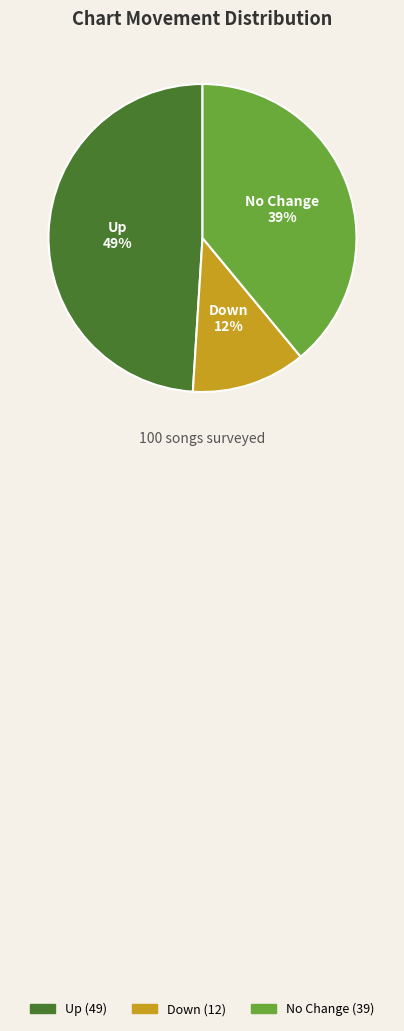

To the nearest percent, what is the average slice percentage?

33%